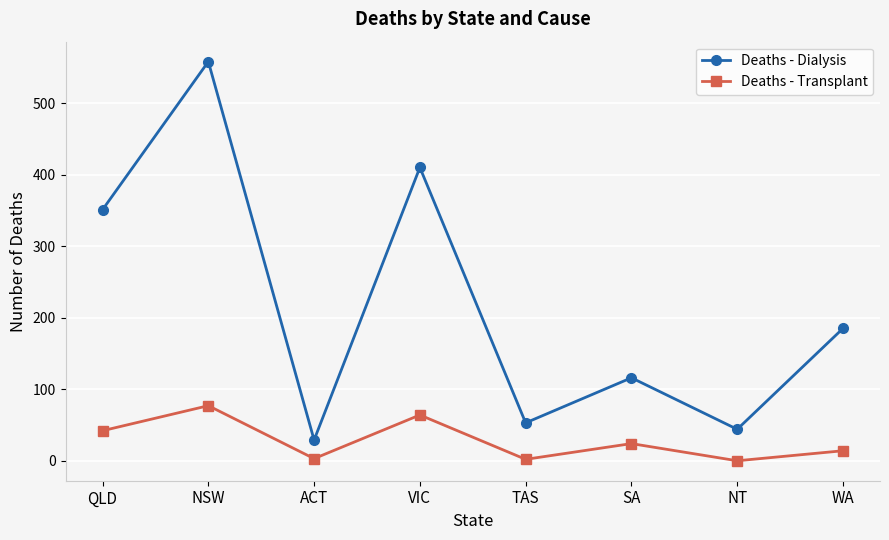

How many series are shown in this chart?

2